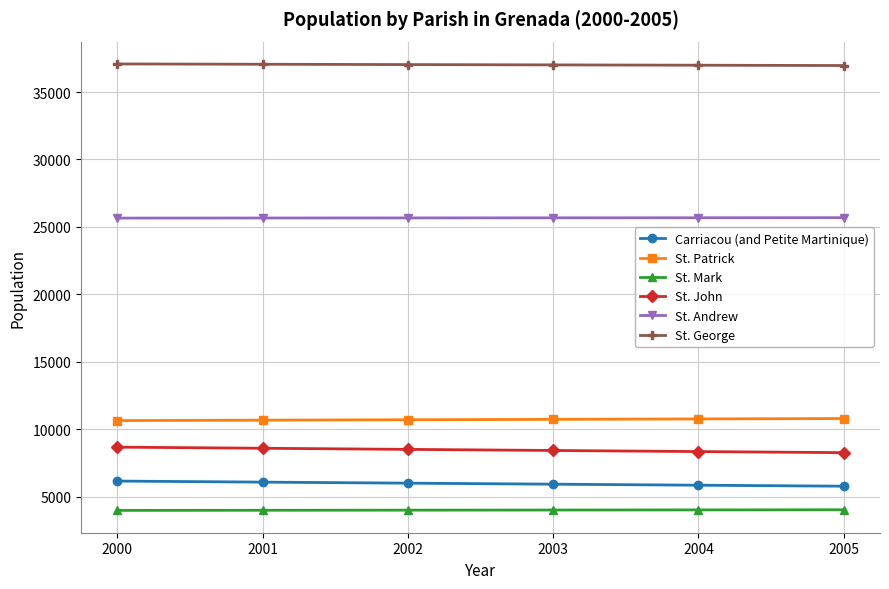

True or false: St. George and St. Andrew cross at least once.

False